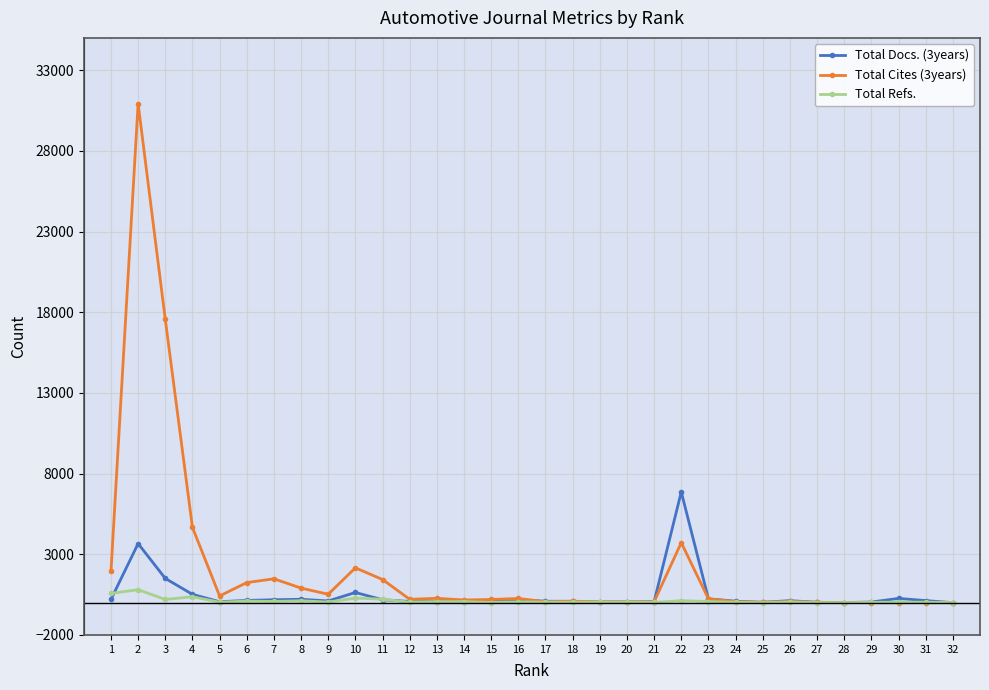

At how many categories does at least one series exceed 18969?

1